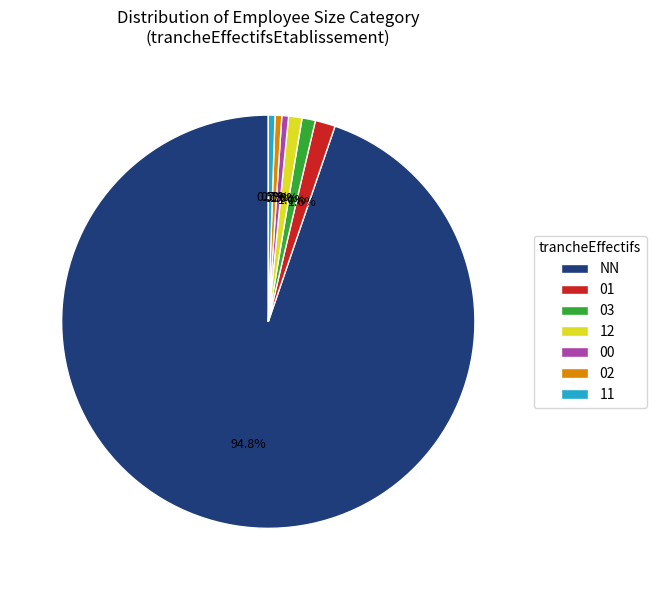

To the nearest percent, what is the combined percentage of 02 and 12?

2%